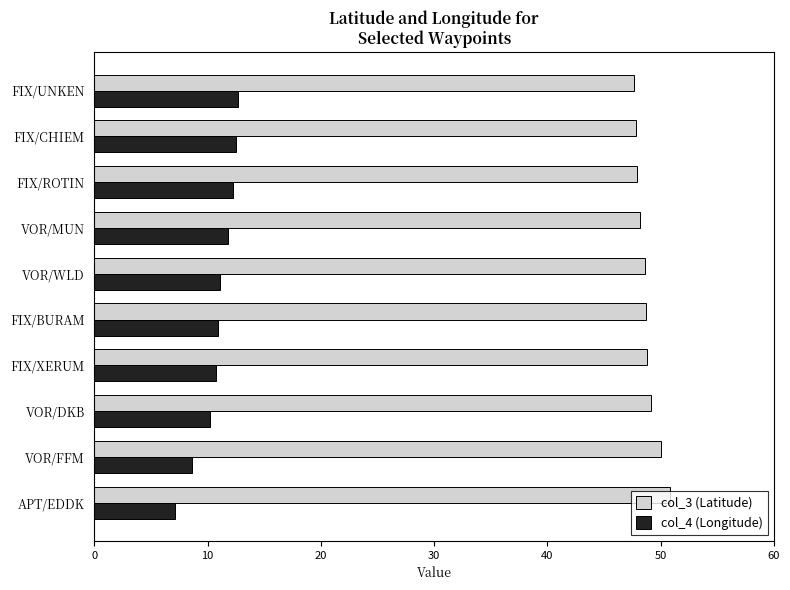

Which series has the largest total across all categories?

col_3 (Latitude)